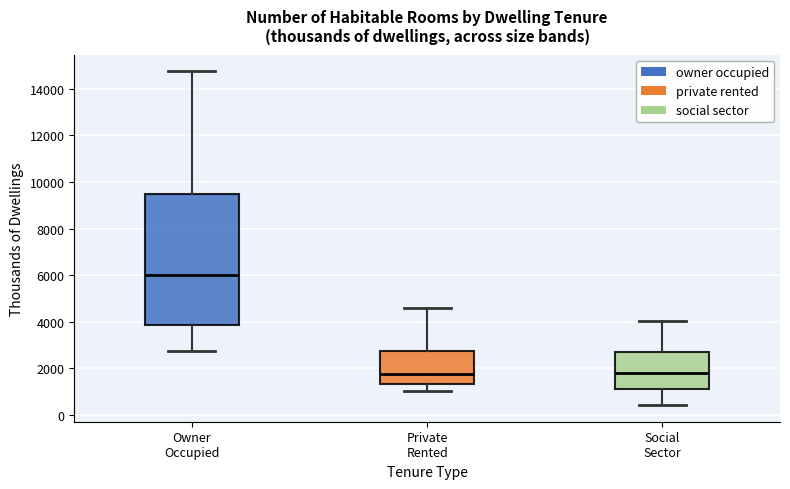

Reading left to right, transcribe this box plot: for each box, give where its median line is, the range the box spans, and where its two whiskers end, as read against the y-axis. The values are not printed on the chart, so give them approximately, as read against the axis.

Owner Occupied: median 6000, box 3800 to 9400, whiskers 2800 to 14800
Private Rented: median 1800, box 1400 to 2800, whiskers 1000 to 4600
Social Sector: median 1800, box 1000 to 2800, whiskers 400 to 4000